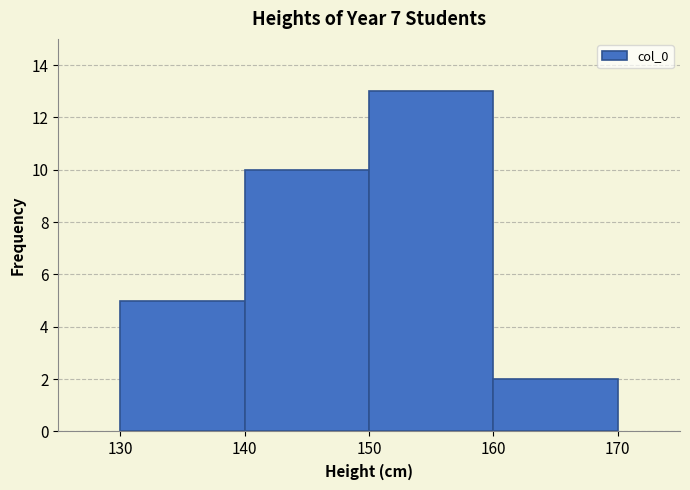

Over which range of the x-axis is the bar tallest?

150 to 160